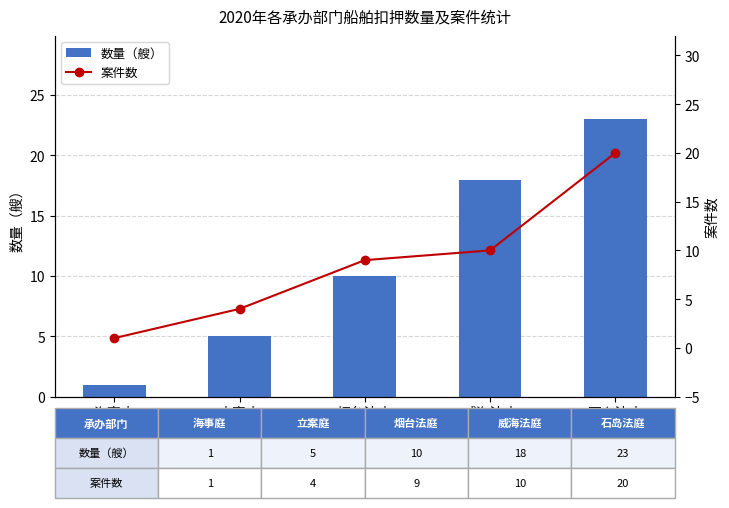

The value of 数量（艘） at 海事庭 is 1. True or false?

True